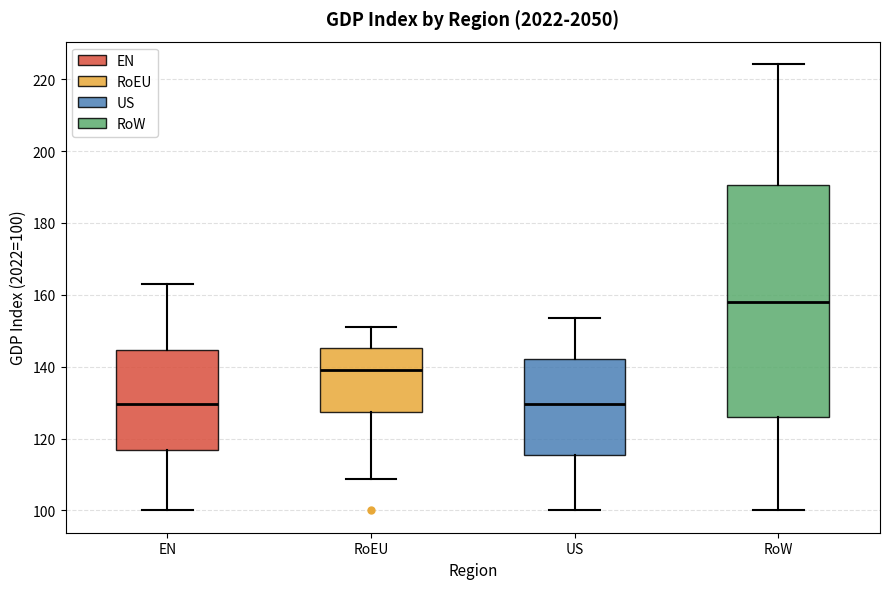

Reading left to right, transcribe this box plot: for each box, give where its median line is, the range the box spans, and where its two whiskers end, as read against the y-axis. The values are not printed on the chart, so give them approximately, as read against the axis.

EN: median 130, box 116 to 144, whiskers 100 to 162
RoEU: median 140, box 128 to 146, whiskers 108 to 152
US: median 130, box 116 to 142, whiskers 100 to 154
RoW: median 158, box 126 to 190, whiskers 100 to 224